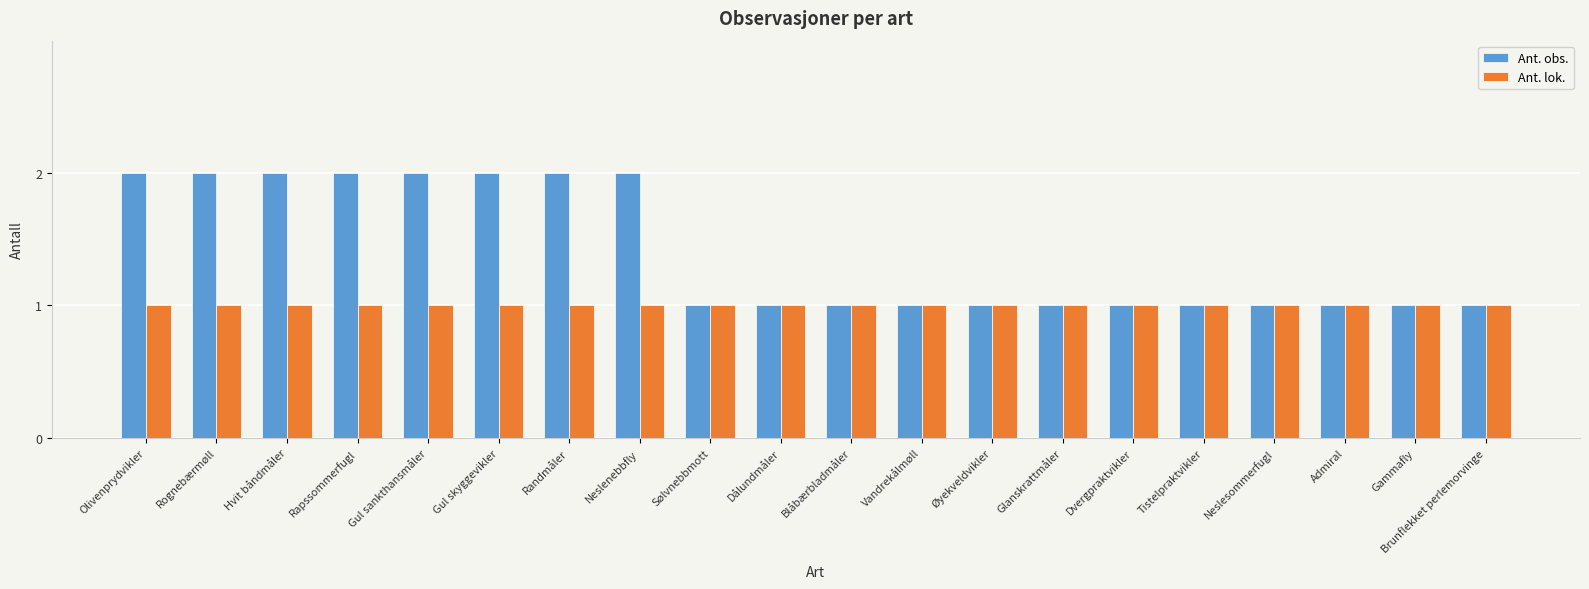

What is the value of the Ant. lok. bar at the 13th from the left?

1